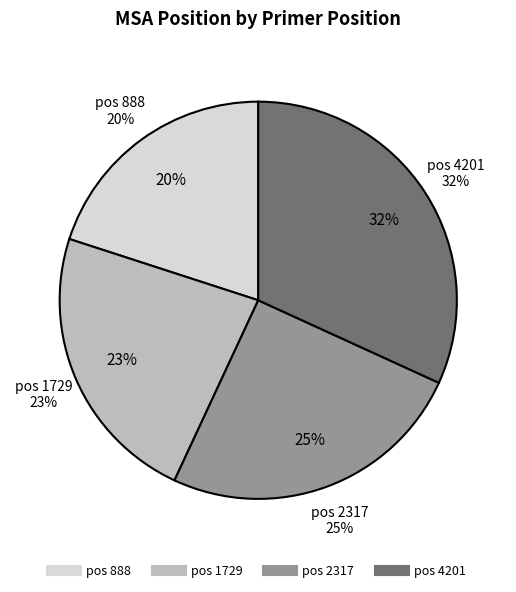

Is there any slice that represents more than half of the pie?

No